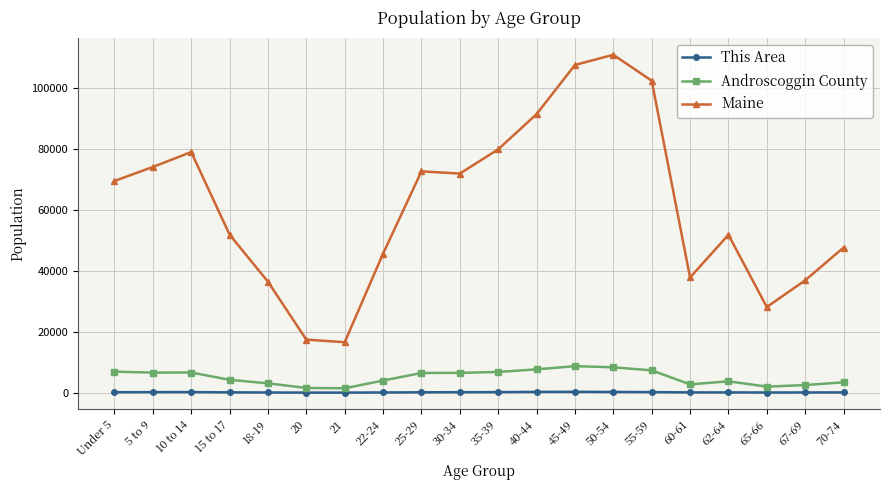

True or false: This Area and Maine intersect in this chart.

False